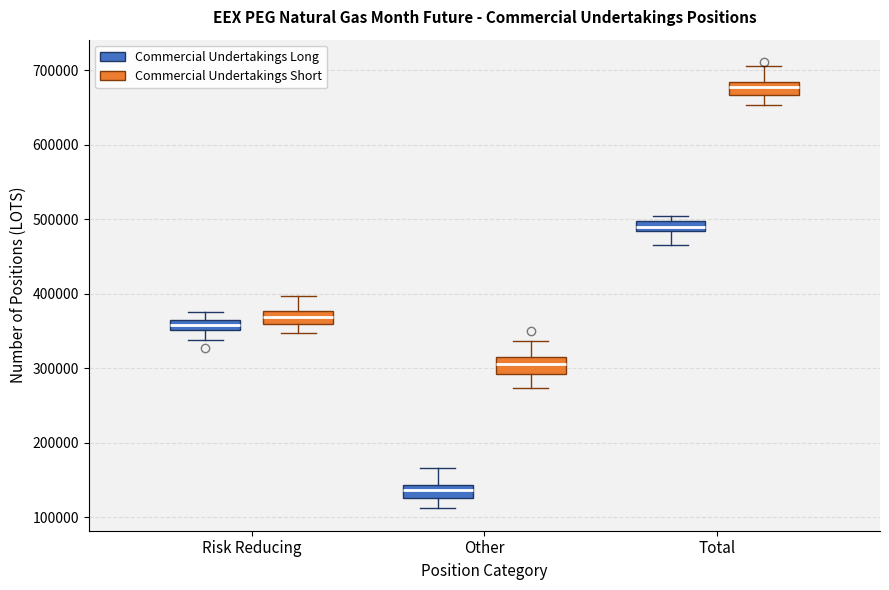

Which box's median line is the lowest?

Other (Commercial Undertakings Long)